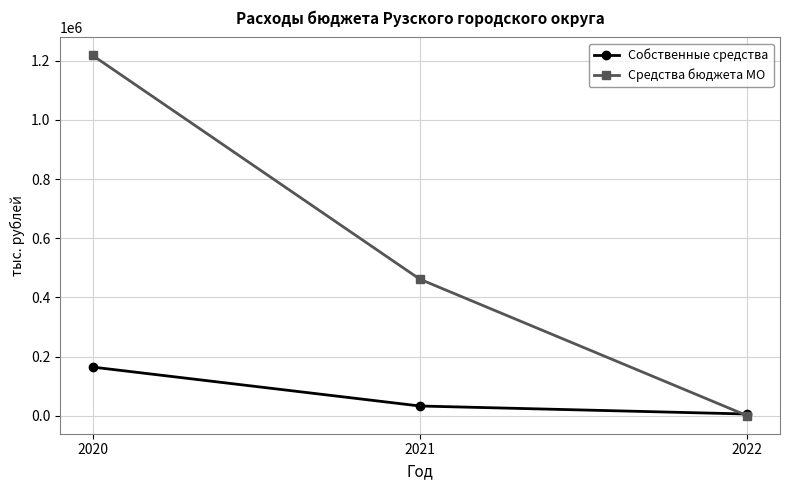

How many values in the Средства бюджета МО series exceed 461389?

2